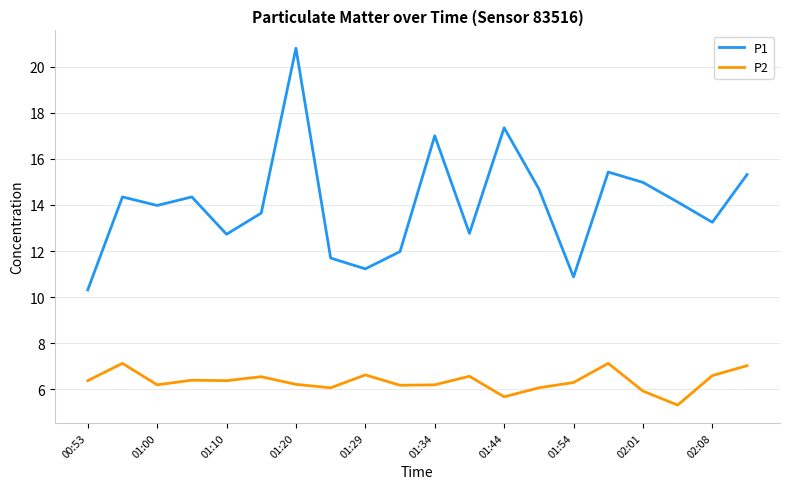

At how many categories does at least one series exceed 10?

20